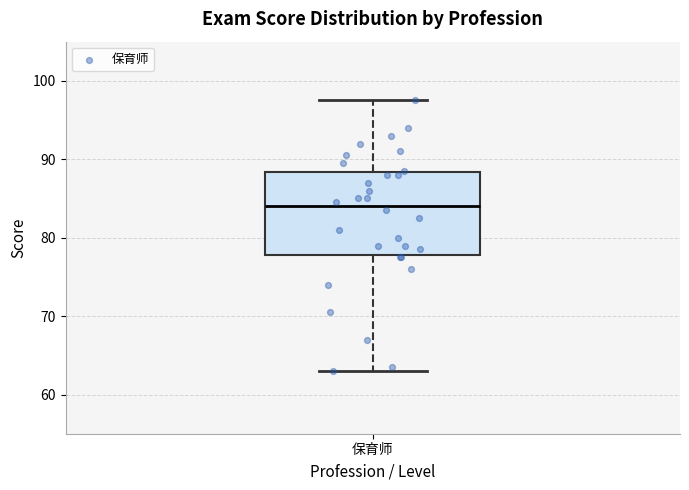

Where is the lower edge of the box for 保育师 on the y-axis? The values are not printed on the chart, so give them approximately, as read against the axis.

78